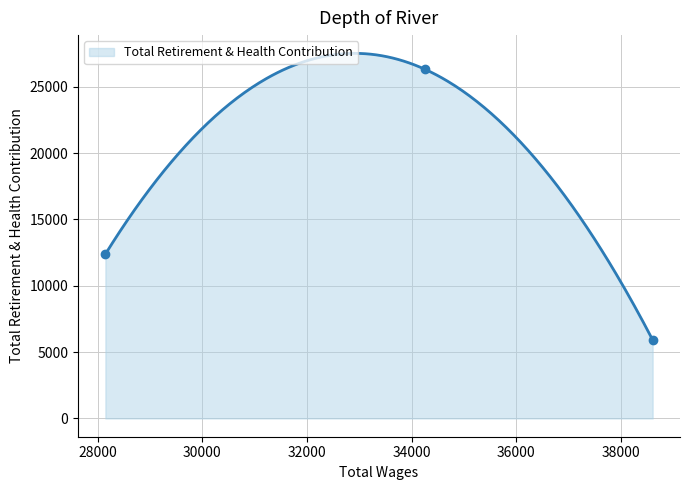

What is the value of the 2nd point from the left?

26293